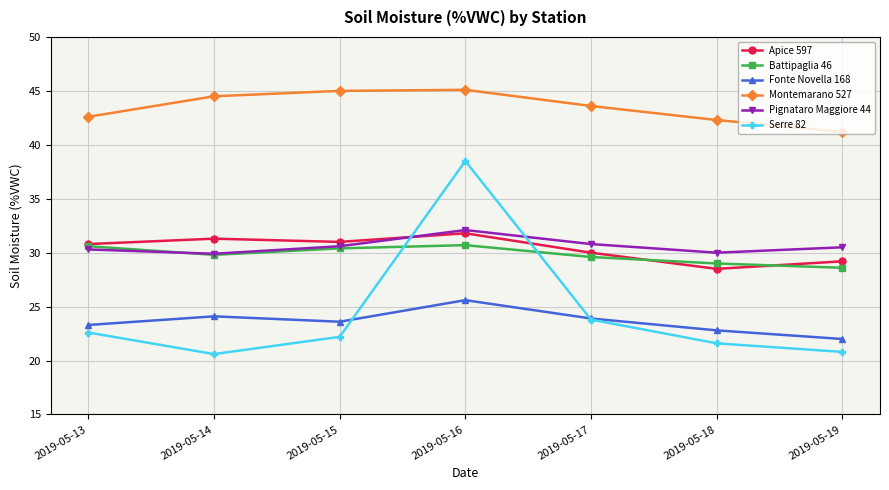

At which category is the sum across all series the highest?

2019-05-16